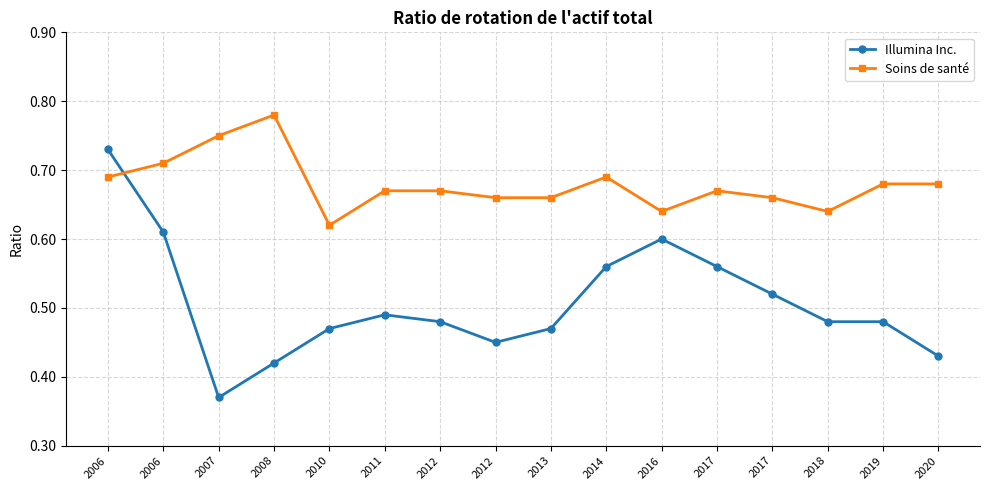

Where is Soins de santé nearest to the value 0?

2010